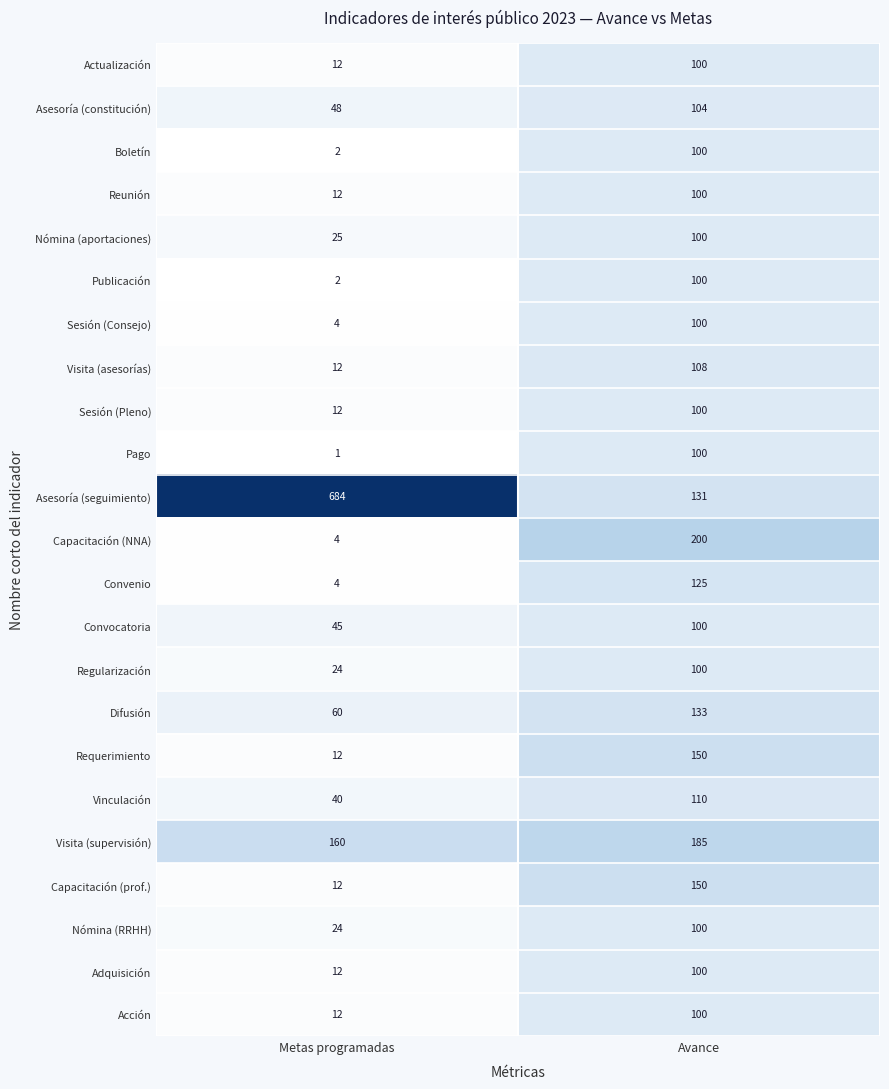

At how many categories does at least one series exceed 293?

1